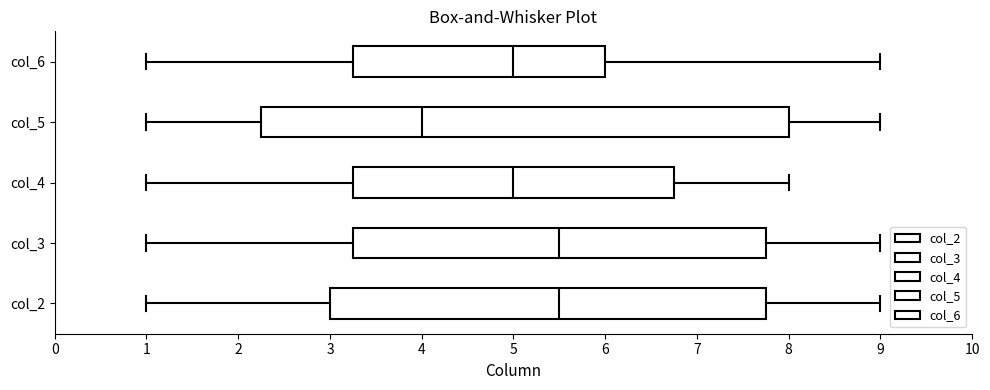

Which box's median line is the furthest to the left?

col_5